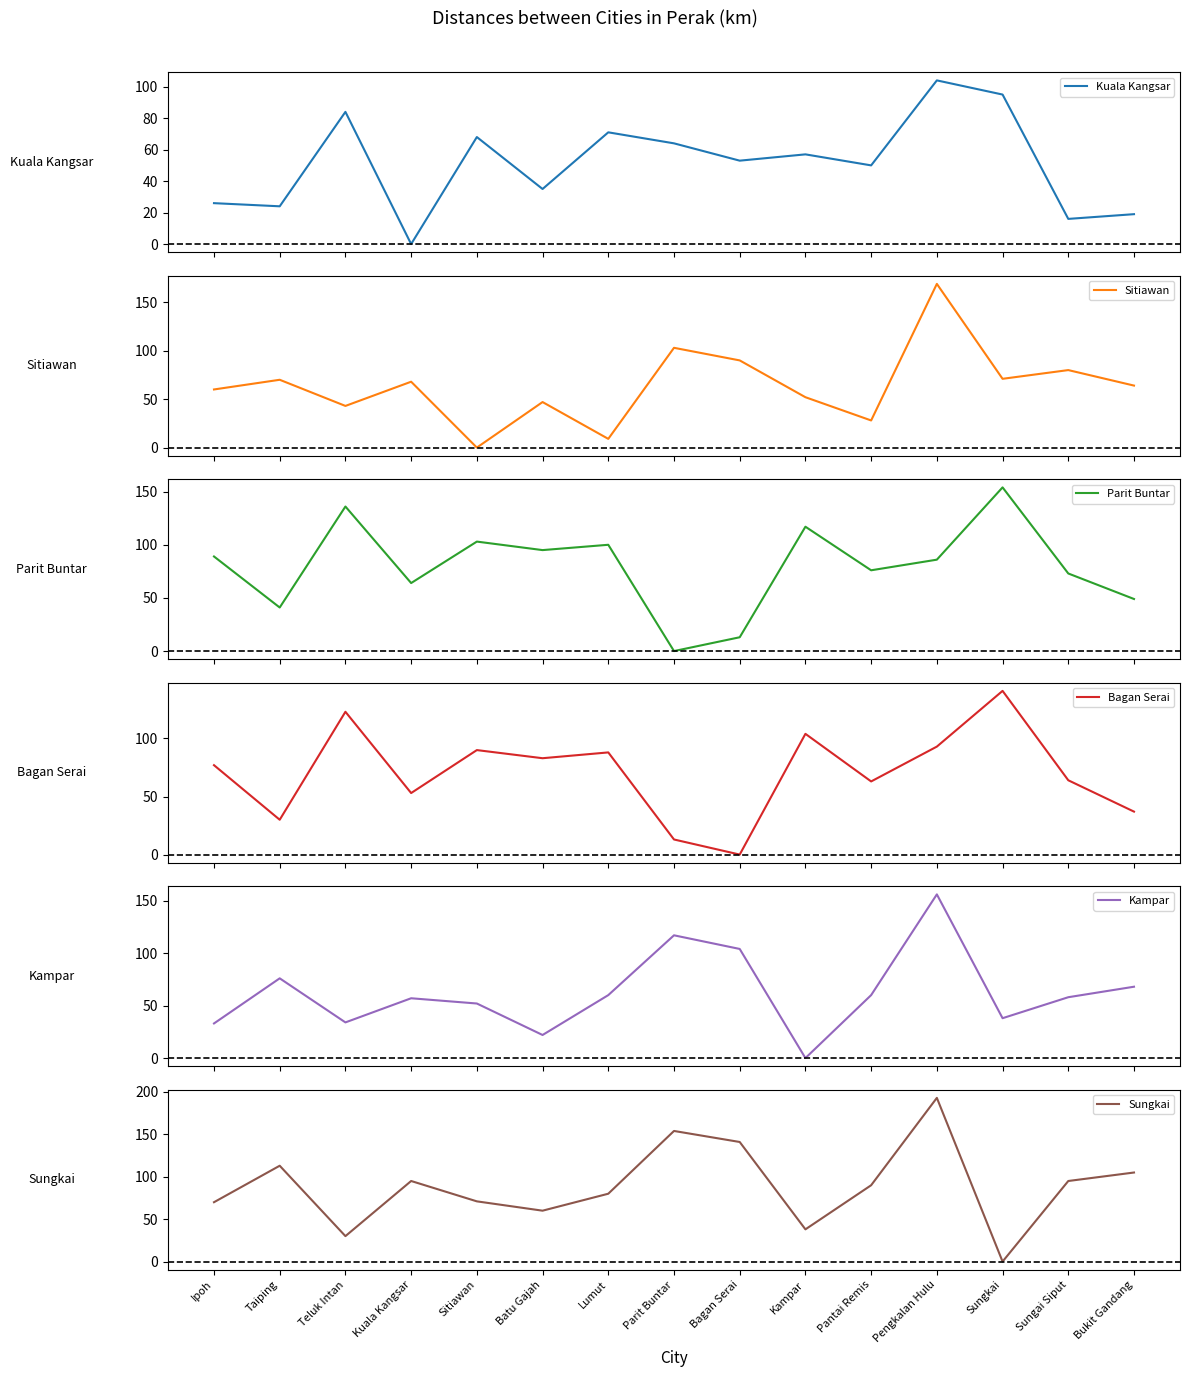

Which has a higher value, Batu Gajah or Sungai Siput?

Batu Gajah